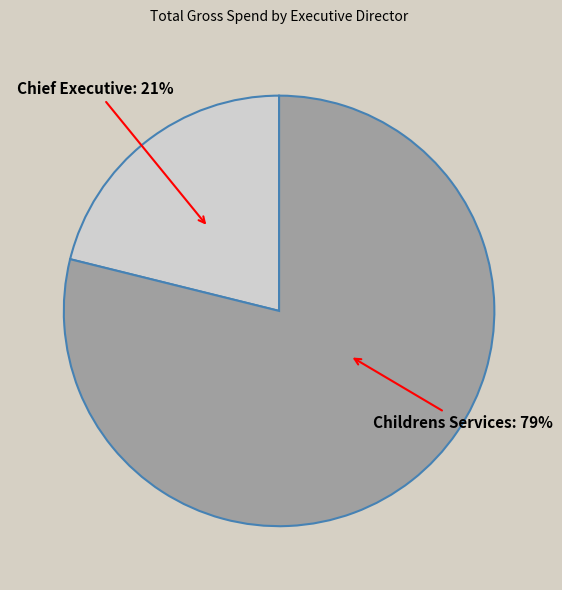

Count the number of slices in the pie.

2